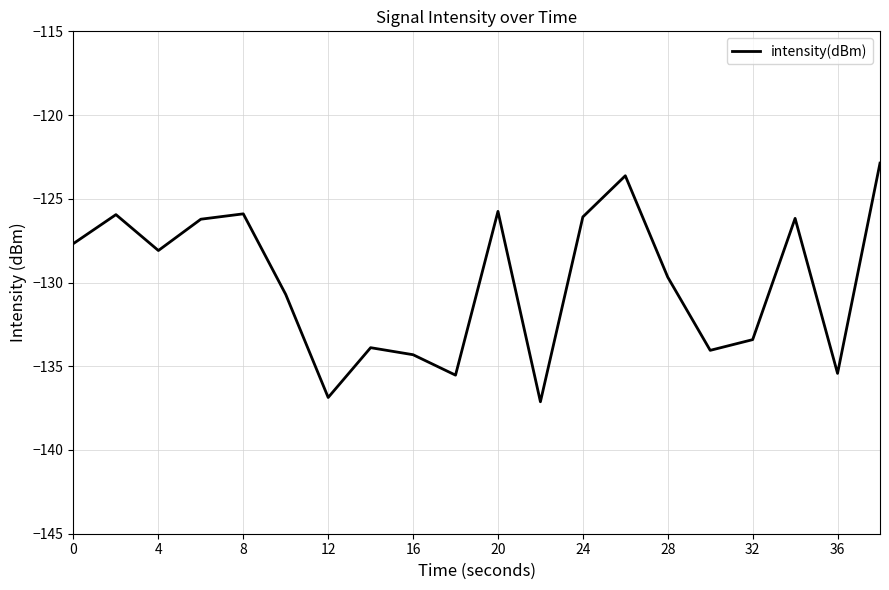

What is the greatest value displayed?

-122.9